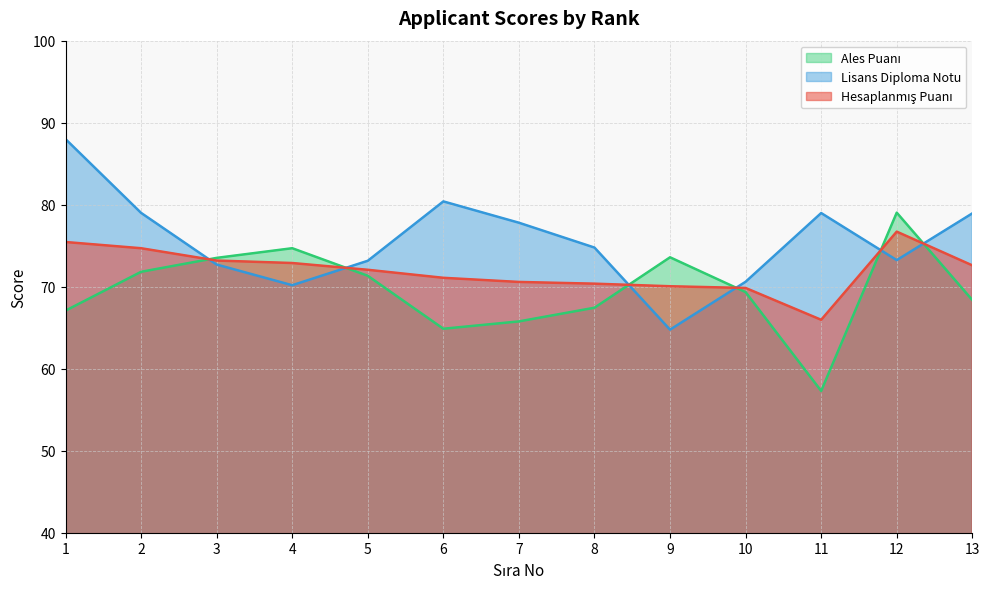

At which label does Ales Puanı reach its minimum?

11